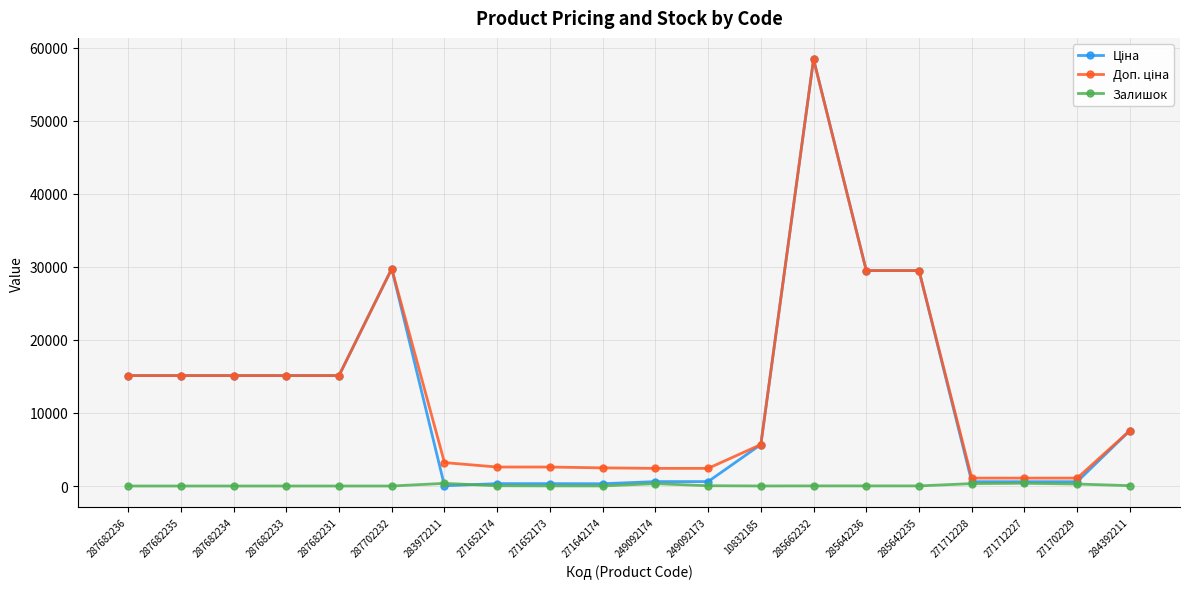

What position from the right is 271712228?

4